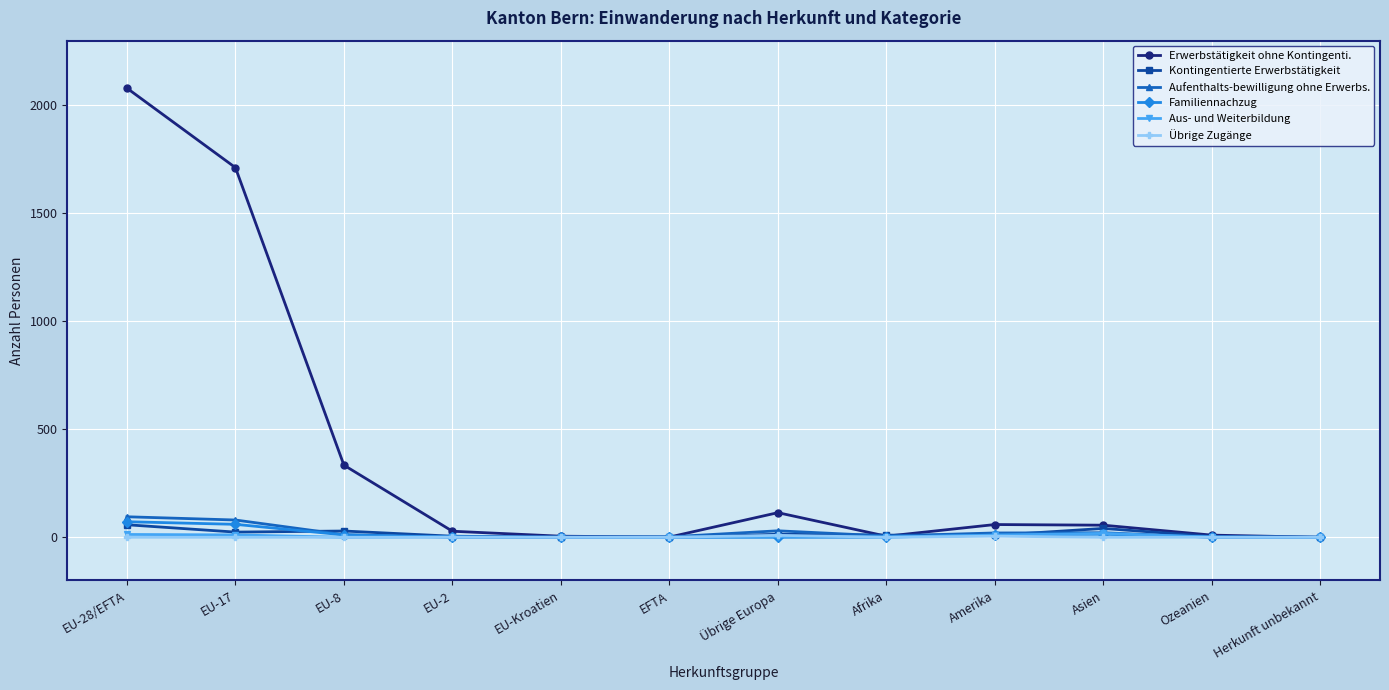

Which series has the largest total across all categories?

Erwerbstätigkeit ohne Kontingenti.